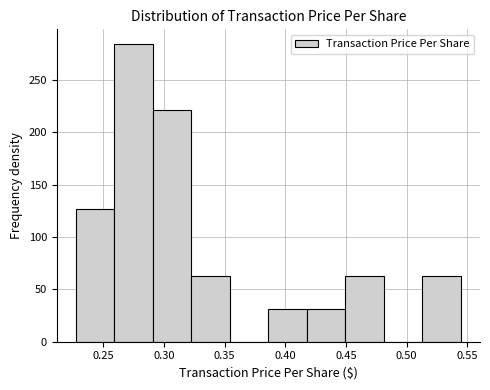

Reading left to right, list every bar in this chart as the range it spans on the x-axis followed by its height. Neither the bar edges nor the heights are printed on the chart, so give them approximately, as read against the axes.

0.230 to 0.260: 125
0.260 to 0.290: 285
0.290 to 0.325: 220
0.325 to 0.355: 65
0.355 to 0.385: 0
0.385 to 0.420: 30
0.420 to 0.450: 30
0.450 to 0.480: 65
0.480 to 0.515: 0
0.515 to 0.545: 65